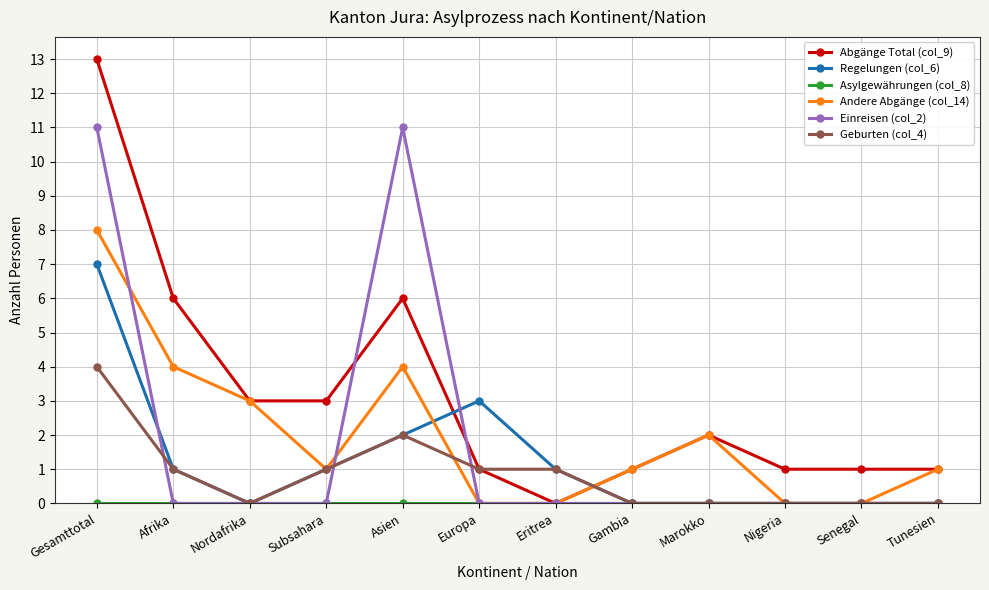

Which series changed the most between Afrika and Asien?

Einreisen (col_2)